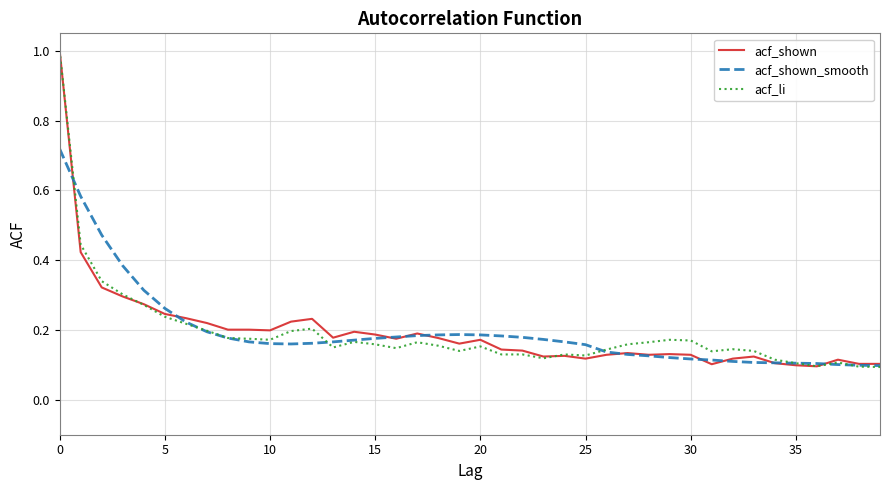

What is the maximum value for acf_li?

1.0